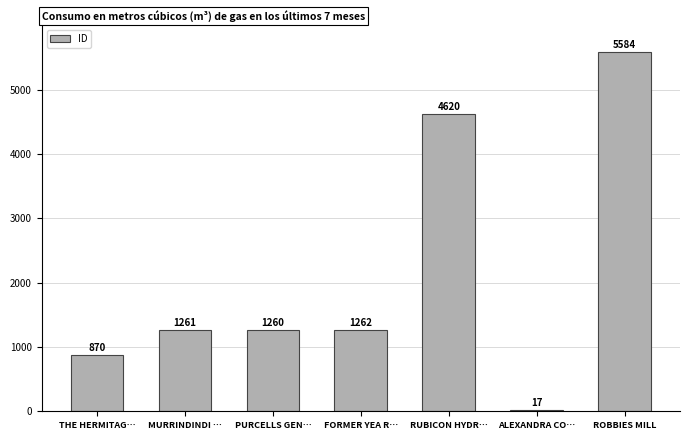

What is the ratio of the value at RUBICON HYDR… to the value at PURCELLS GEN…?

3.7